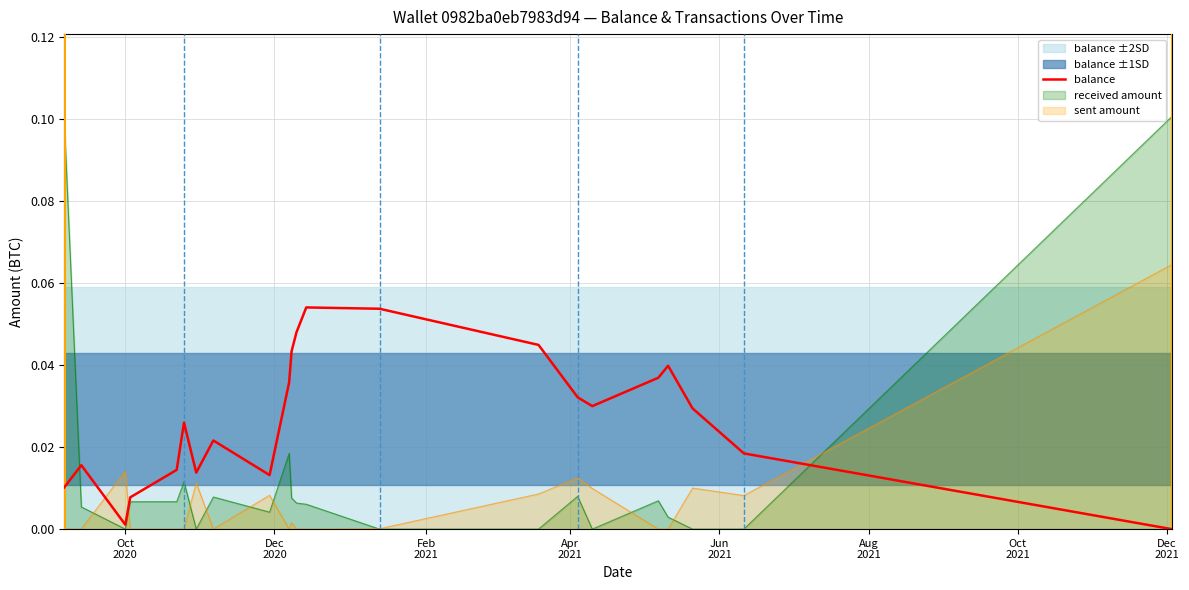

What is the difference between the maximum and minimum values?

0.1